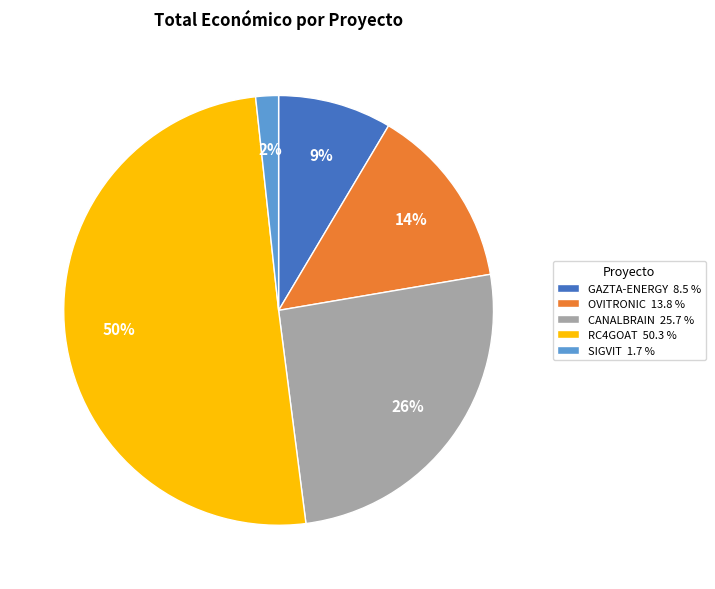

How many slices are in this pie chart?

5